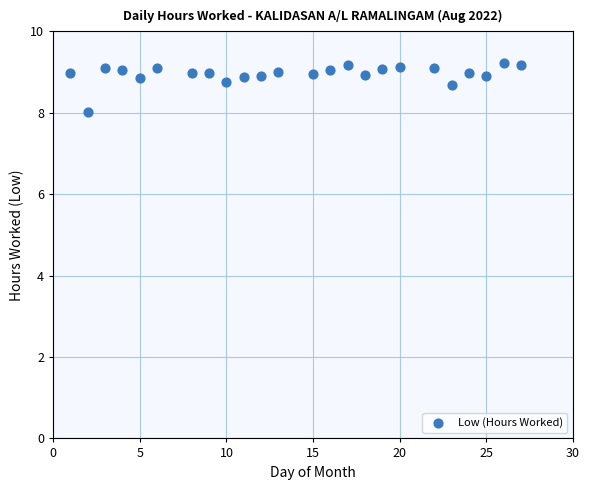

What is the range of Y values (max minus min)?

1.2